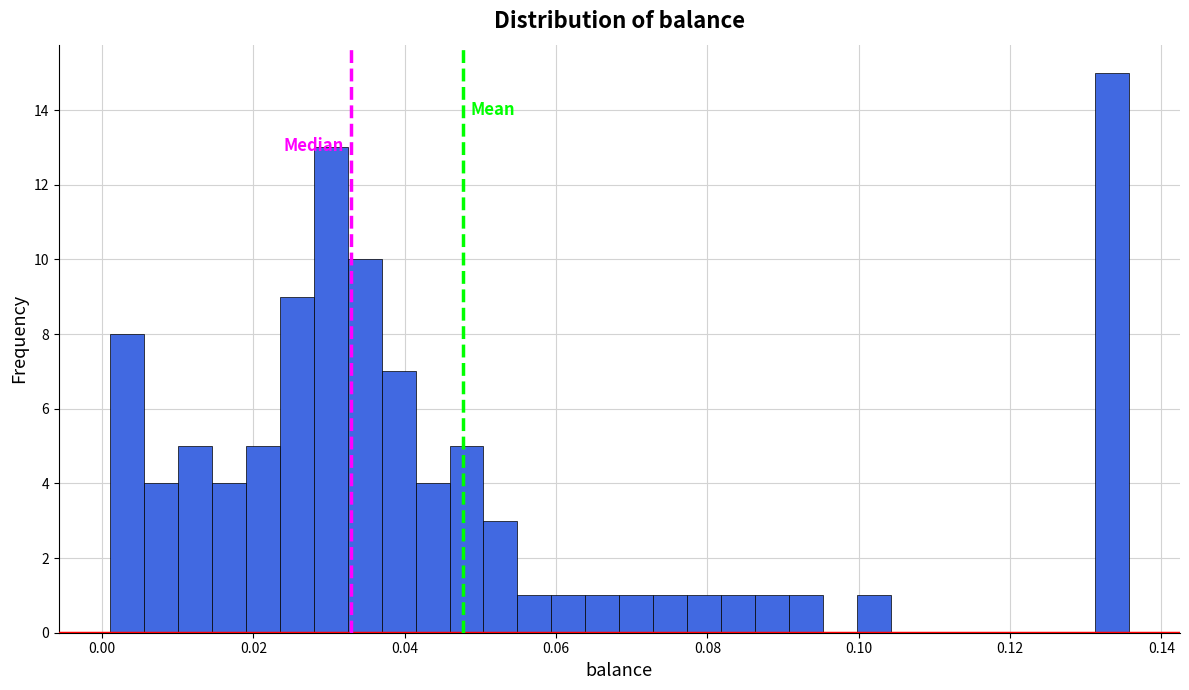

Read against the x-axis, roughly where is the centre of the tallest bar?

0.134